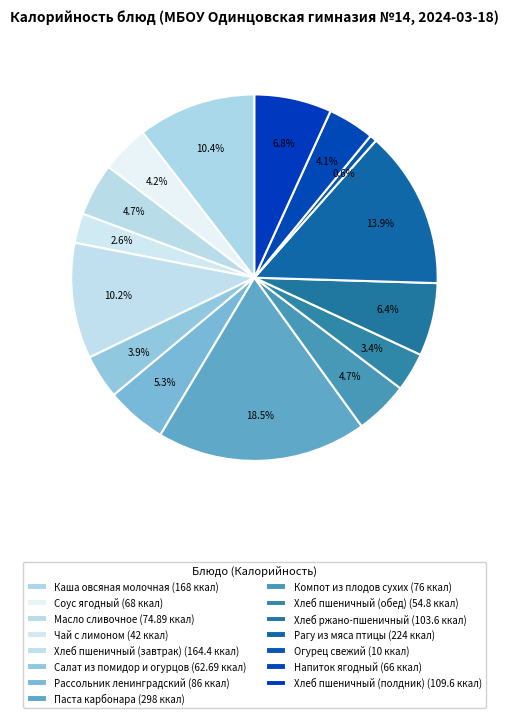

To the nearest percent, what percentage of the pie is Хлеб пшеничный (обед)?

3%